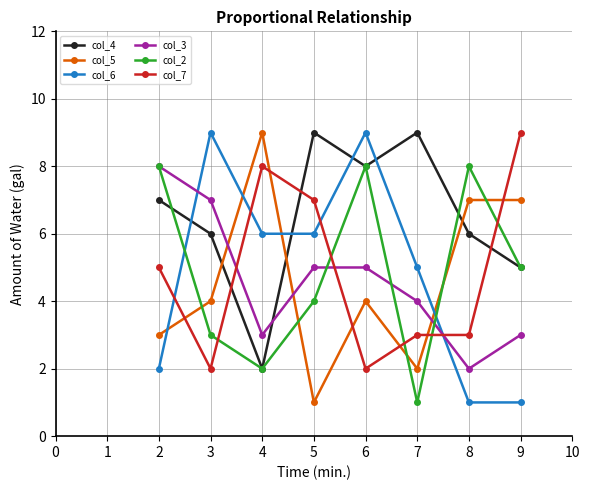

What are all the series names shown in the legend?

col_4, col_5, col_6, col_3, col_2, col_7